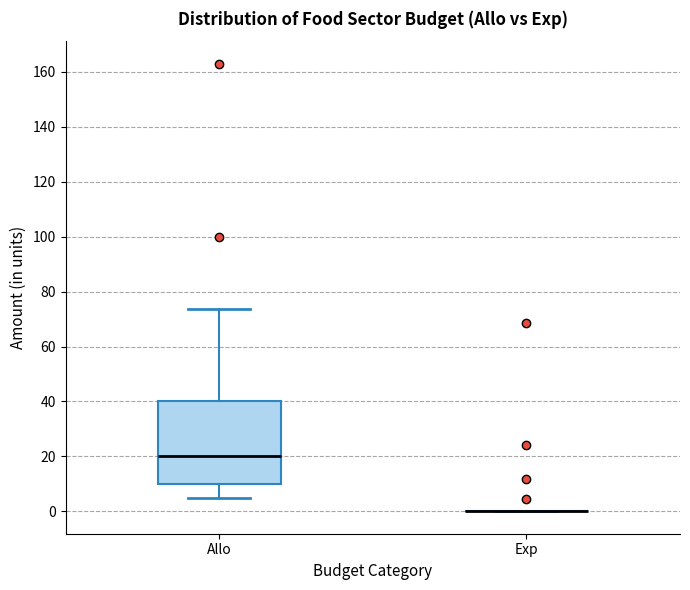

Where does the median line of the box for Allo sit on the y-axis? The values are not printed on the chart, so give them approximately, as read against the axis.

20